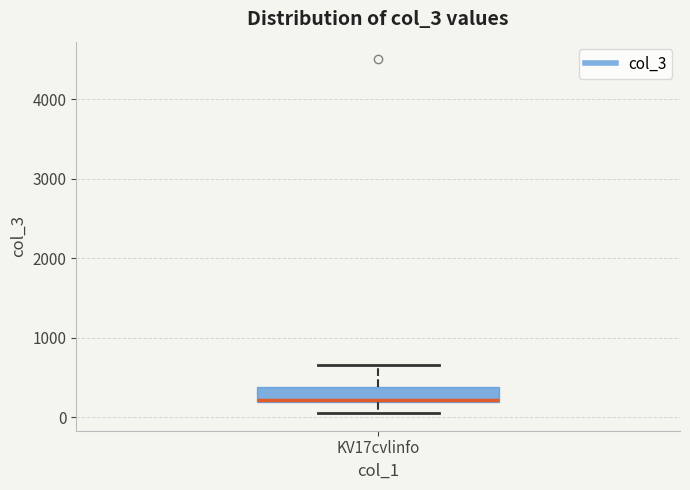

Read this box plot against the y-axis: the position of the median line, the range covered by the box, and the ends of both whiskers. The values are not printed on the chart, so give them approximately, as read against the axis.

median 200, box 200 to 400, whiskers 100 to 700